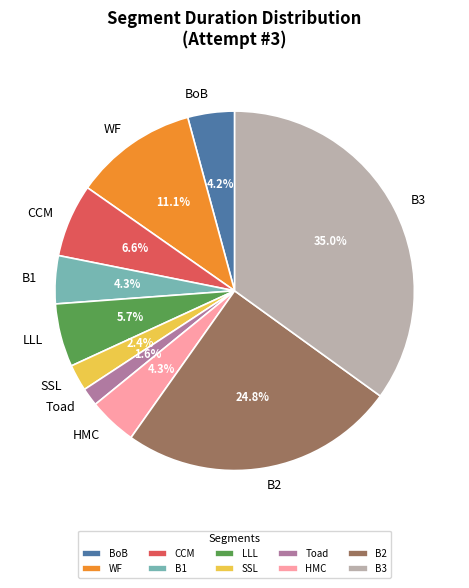

Does any single category account for the majority?

No